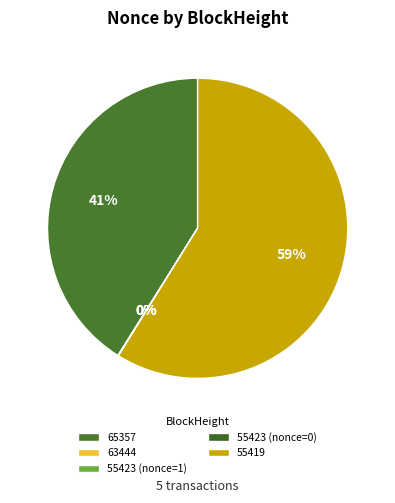

Rank the categories by value from highest to lowest.

55419, 65357, 63444, 55423 (nonce=1), 55423 (nonce=0)